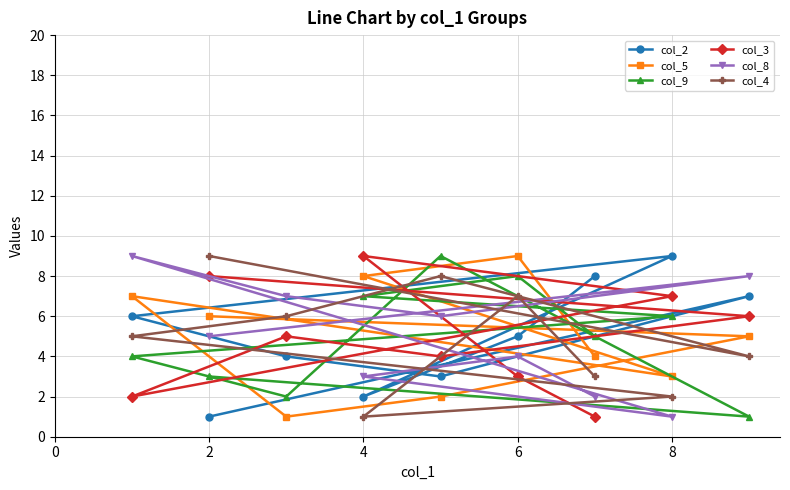

How many lines are shown in the chart?

6